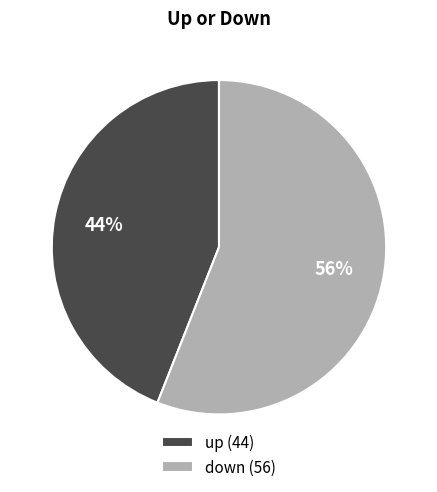

What percentage is the up slice, to the nearest percent?

44%